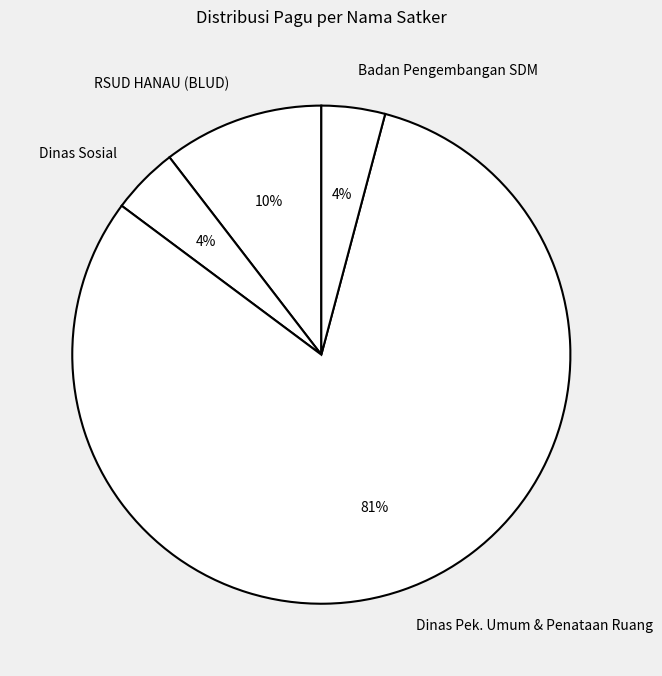

Which slice is the largest?

Dinas Pek. Umum & Penataan Ruang